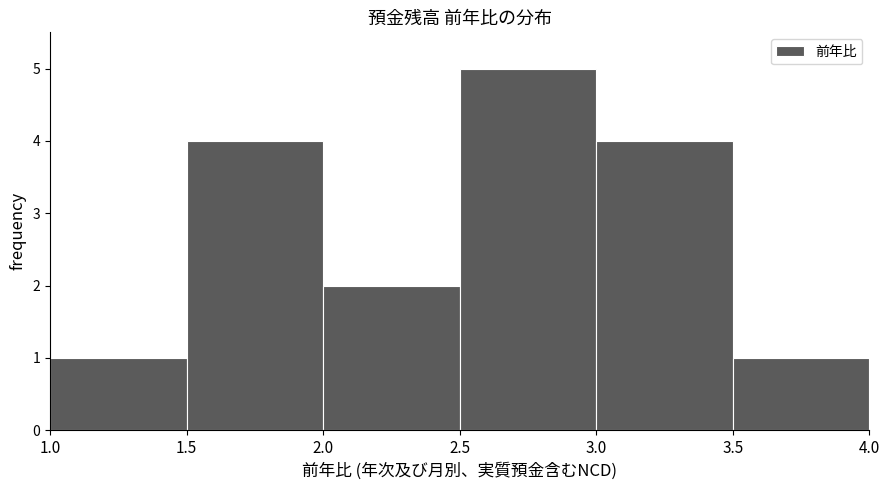

What is the height of the bar covering 2.0 to 2.5 on the x-axis? The values are not printed on the chart, so give them approximately, as read against the axis.

2